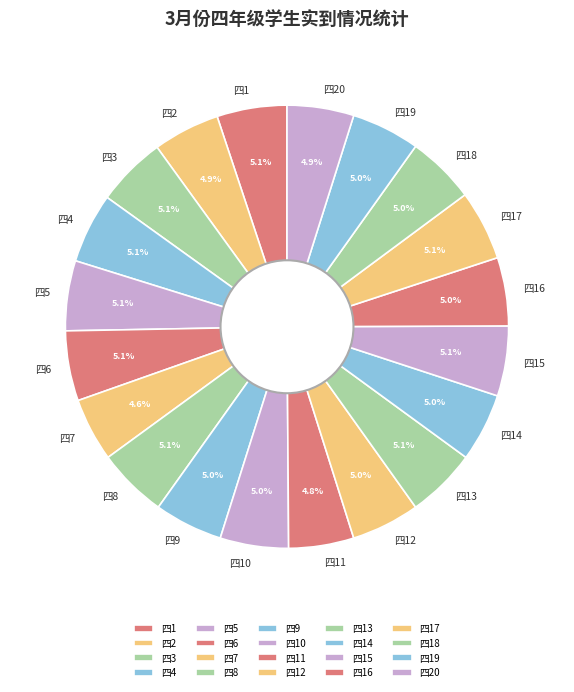

To the nearest percent, what is the average slice percentage?

5%